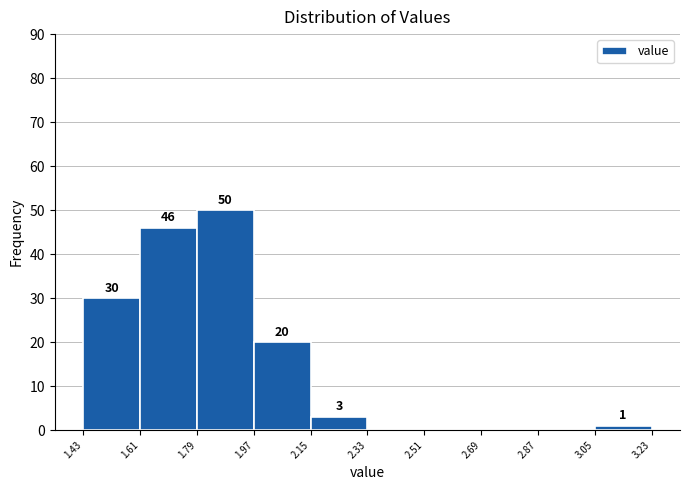

Over which range of the x-axis is the bar tallest?

1.79 to 1.97